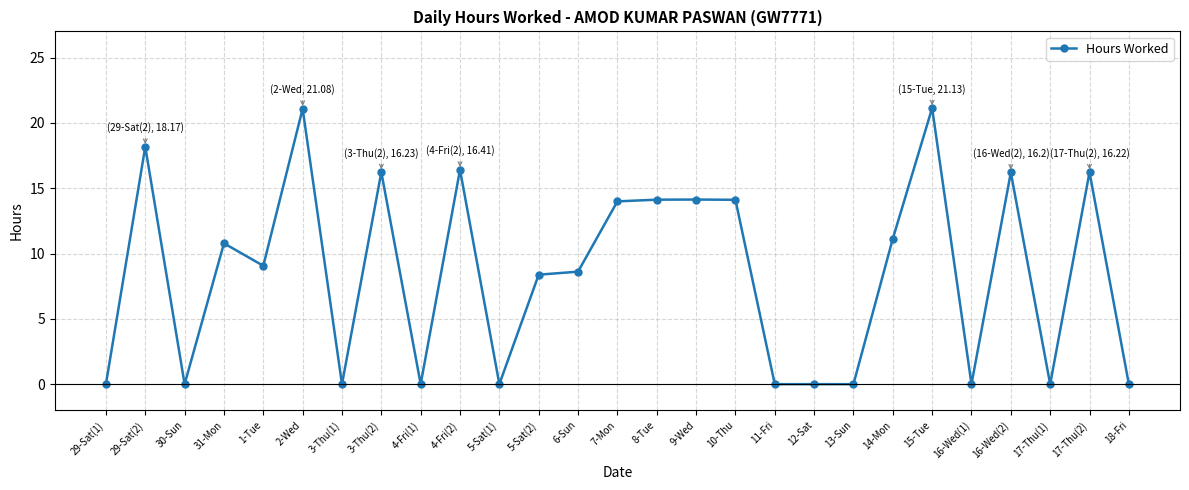

Which has a higher value, 2-Wed or 17-Thu(1)?

2-Wed